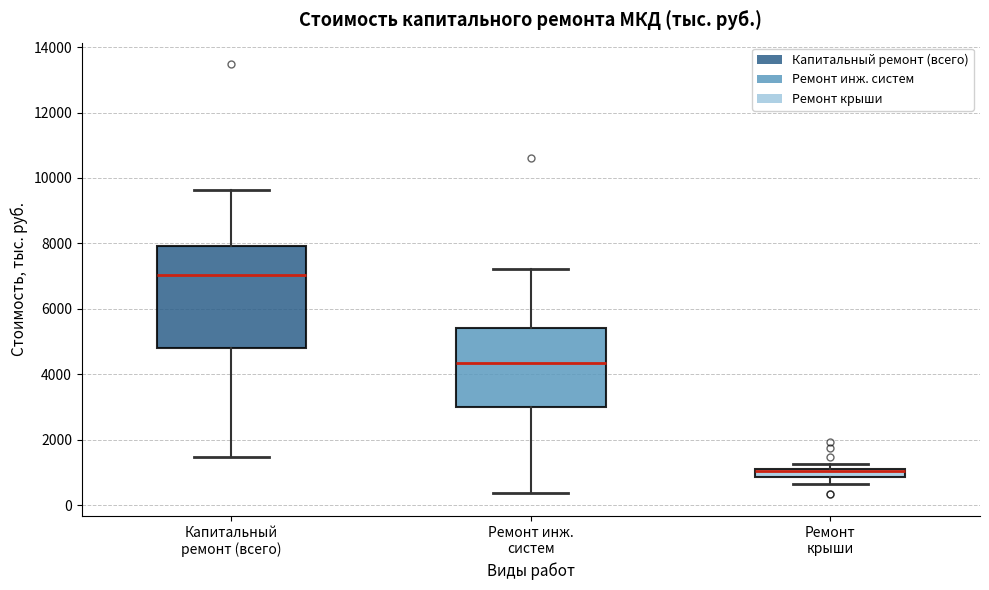

Where does the lower whisker of the box for Ремонт инж. систем end on the y-axis? The values are not printed on the chart, so give them approximately, as read against the axis.

400